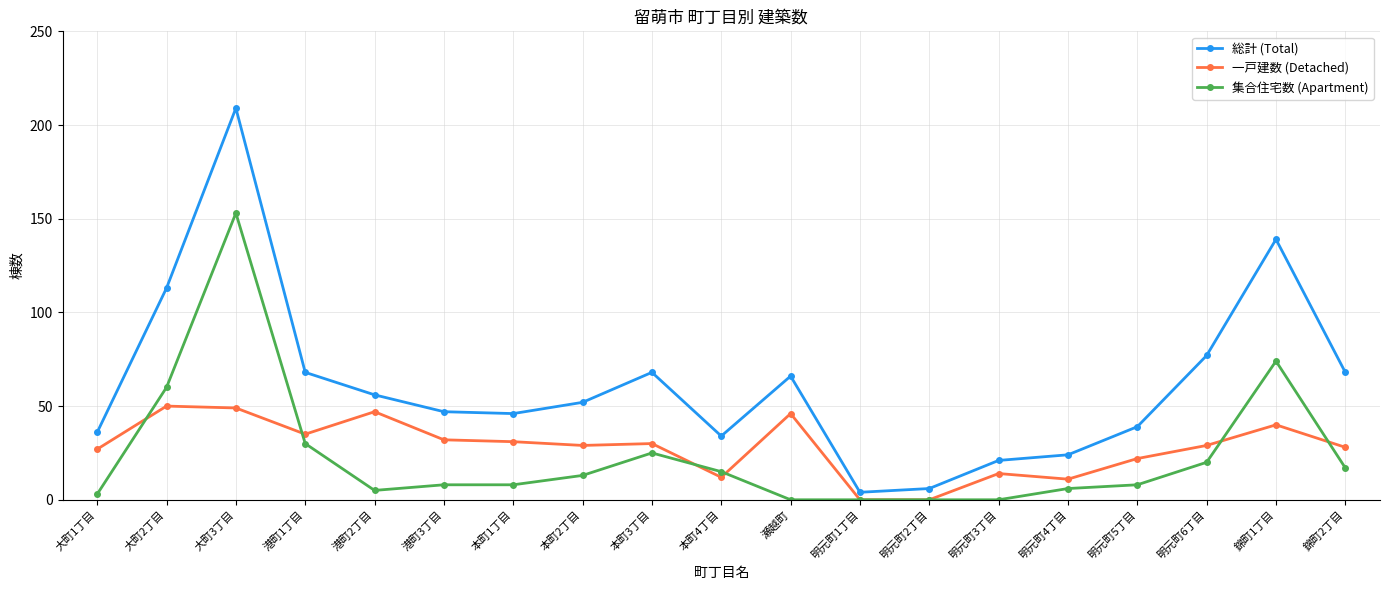

Where is the first local maximum for 総計 (Total)?

大町3丁目